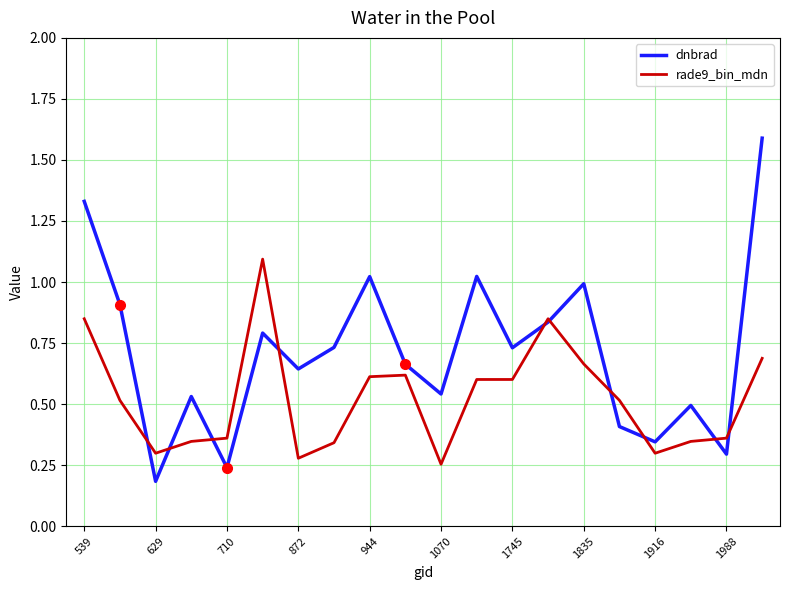

Which series has the largest total across all categories?

dnbrad